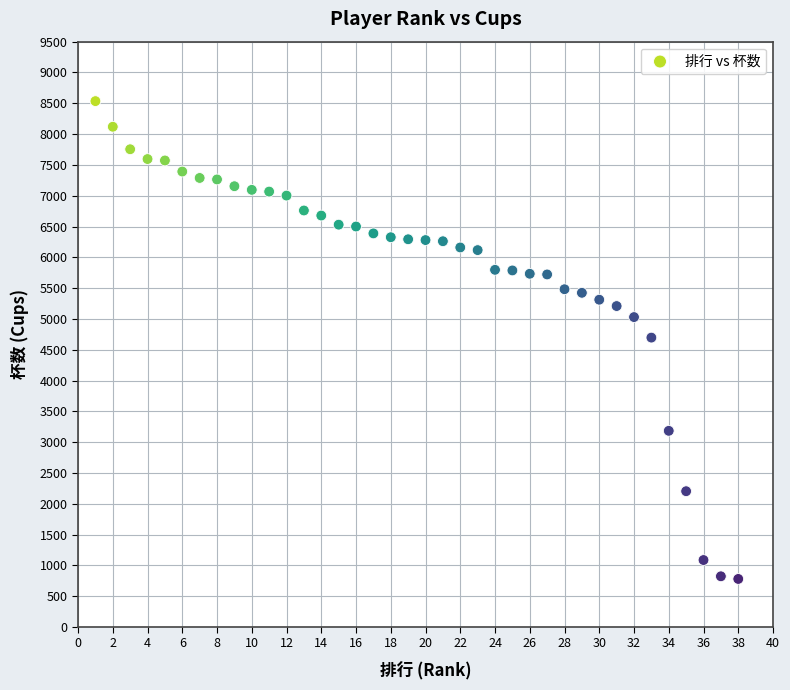

What is the range of X values (max minus min)?

37